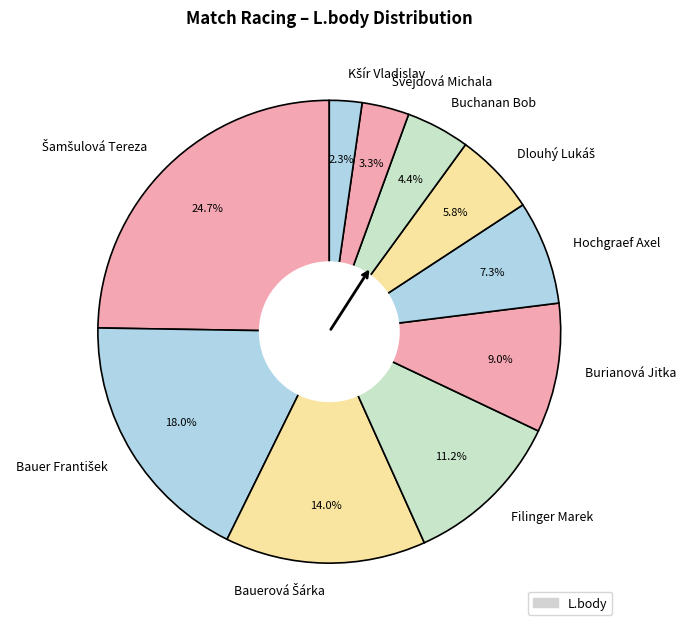

How much of the chart is everything except Buchanan Bob?

95.6%